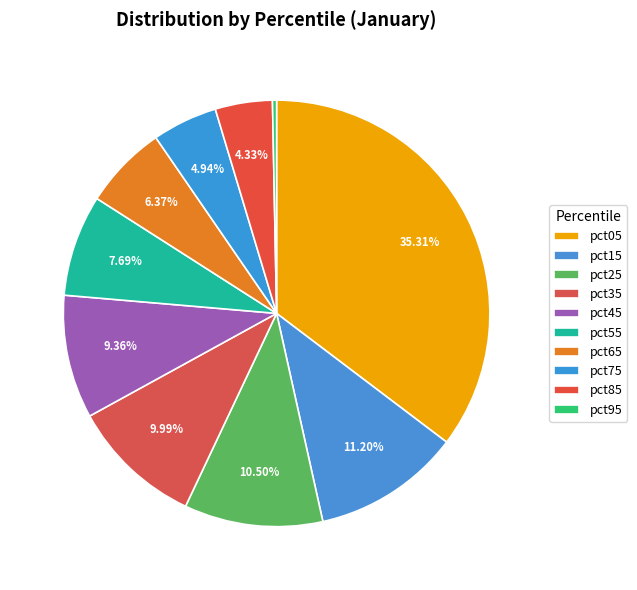

Combined, what portion of the pie is pct75 and pct35?

14.9%